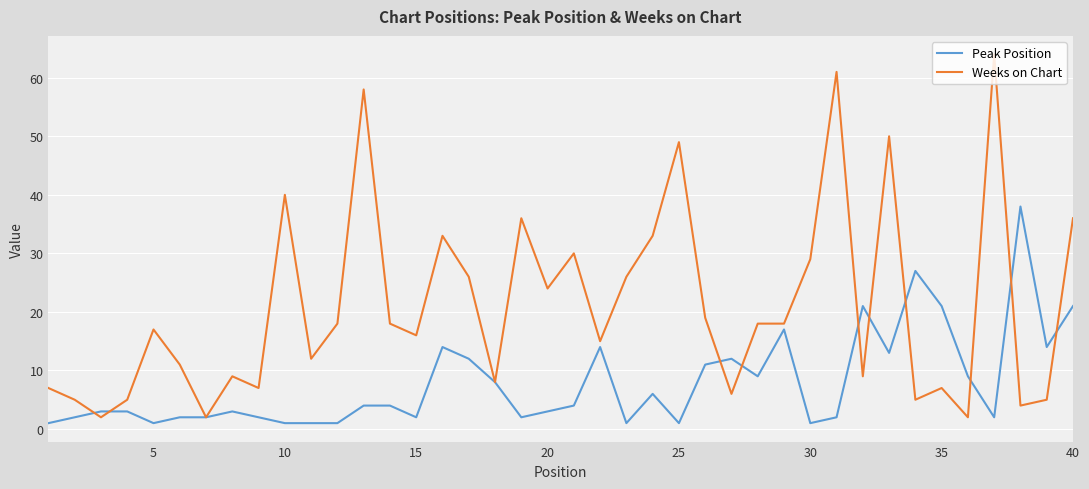

What are all the series names shown in the legend?

Peak Position, Weeks on Chart